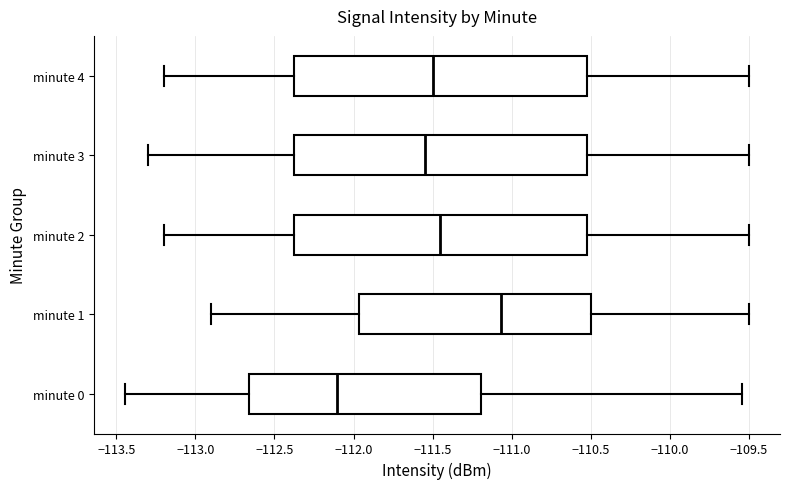

Reading bottom to top, transcribe this box plot: for each box, give where its median line is, the range the box spans, and where its two whiskers end, as read against the x-axis. The values are not printed on the chart, so give them approximately, as read against the axis.

minute 0: median -112.10, box -112.65 to -111.20, whiskers -113.45 to -109.55
minute 1: median -111.05, box -111.95 to -110.50, whiskers -112.90 to -109.50
minute 2: median -111.45, box -112.35 to -110.50, whiskers -113.20 to -109.50
minute 3: median -111.55, box -112.35 to -110.50, whiskers -113.30 to -109.50
minute 4: median -111.50, box -112.35 to -110.50, whiskers -113.20 to -109.50